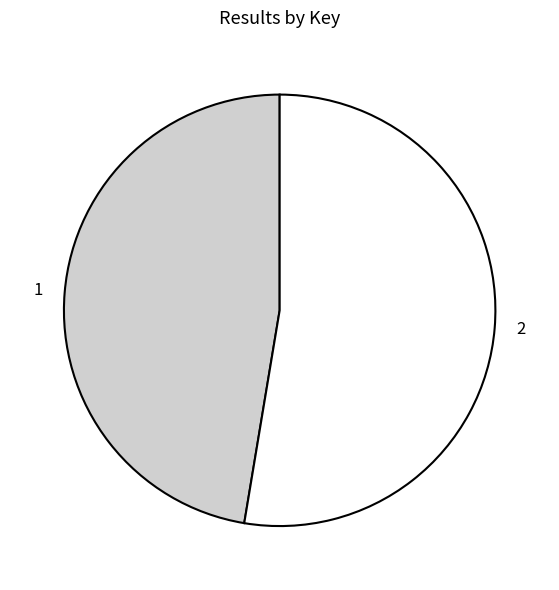

Do 1 and 2 together represent more than half of the pie?

Yes